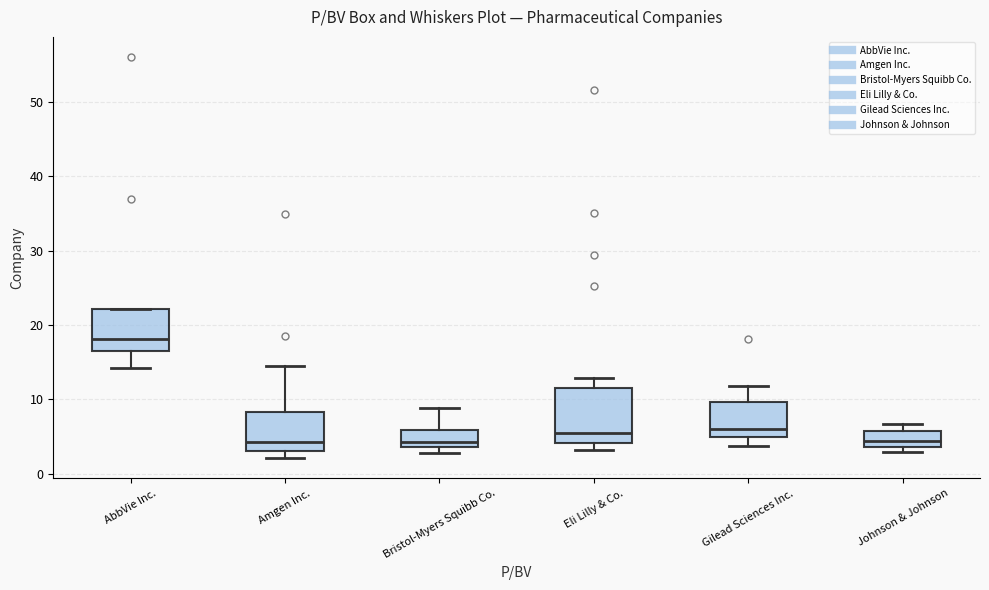

Where does the lower whisker of the box for Gilead Sciences Inc. end on the y-axis? The values are not printed on the chart, so give them approximately, as read against the axis.

4